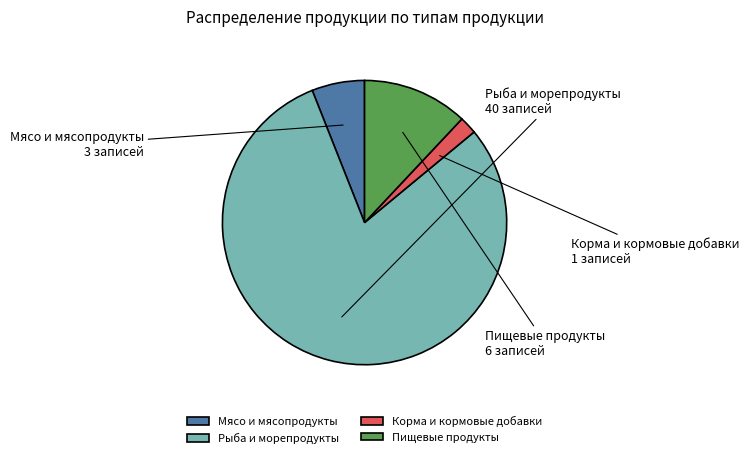

Combined, do Рыба и морепродукты and Корма и кормовые добавки account for over 50%?

Yes